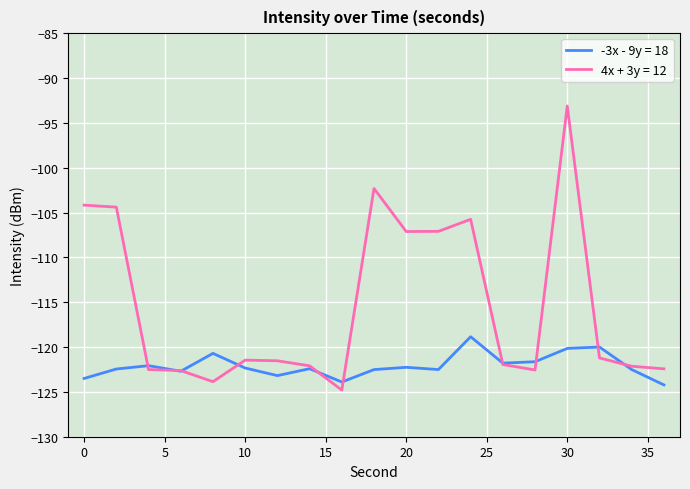

Which series has the largest total across all categories?

4x + 3y = 12